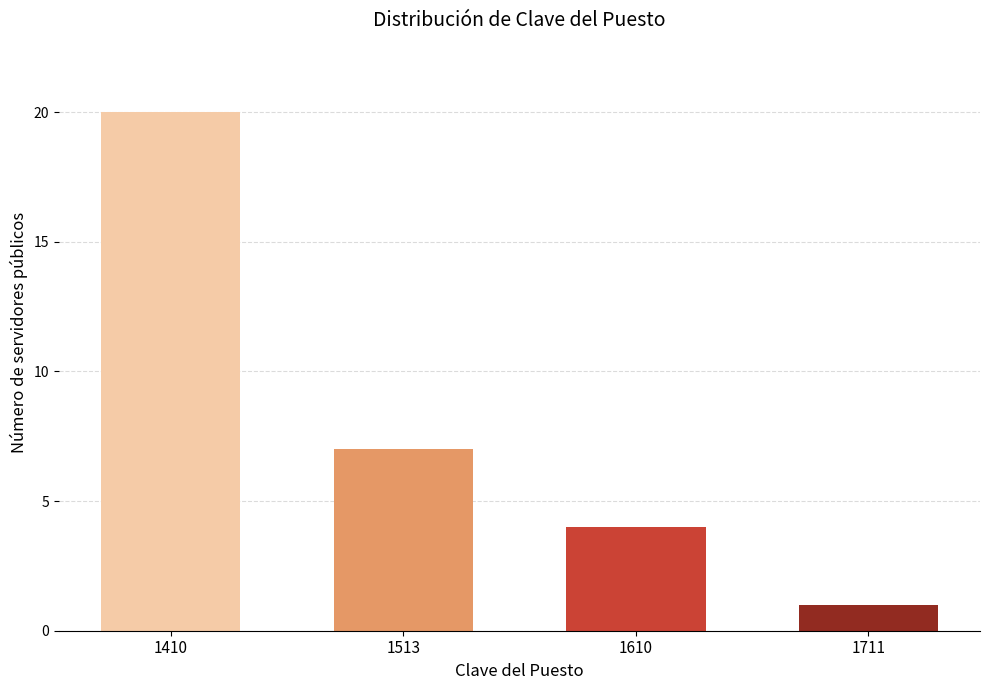

Reading left to right, list all the values displayed in this chart.

20	7	4	1